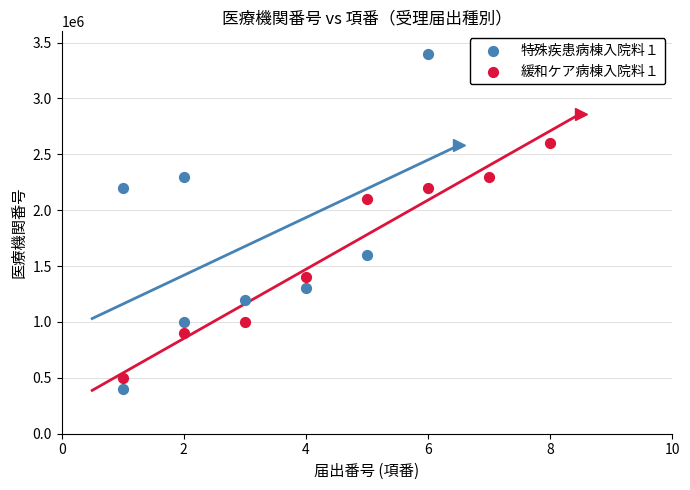

Which series reaches the maximum Y coordinate?

特殊疾患病棟入院料１